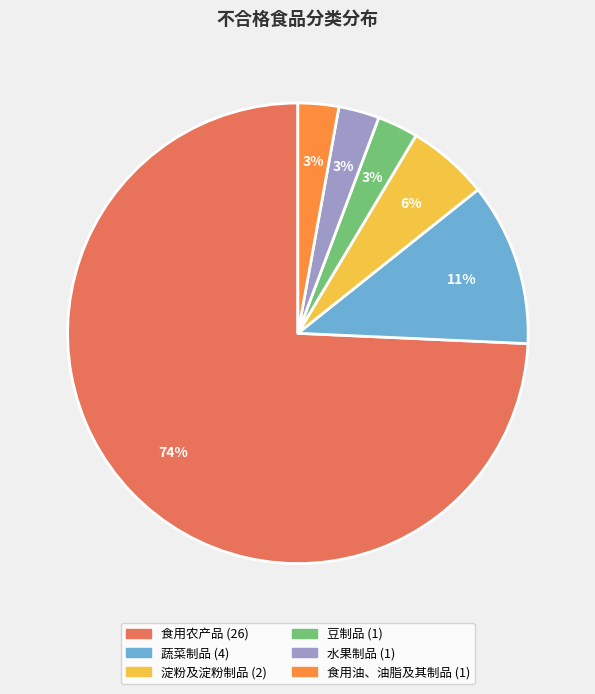

True or false: 水果制品 accounts for 16% of the total.

False